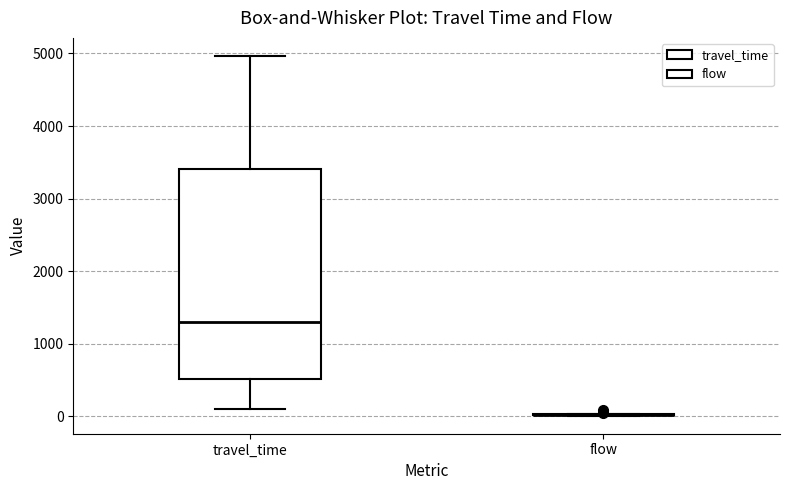

Where is the lower edge of the box for travel_time on the y-axis? The values are not printed on the chart, so give them approximately, as read against the axis.

500